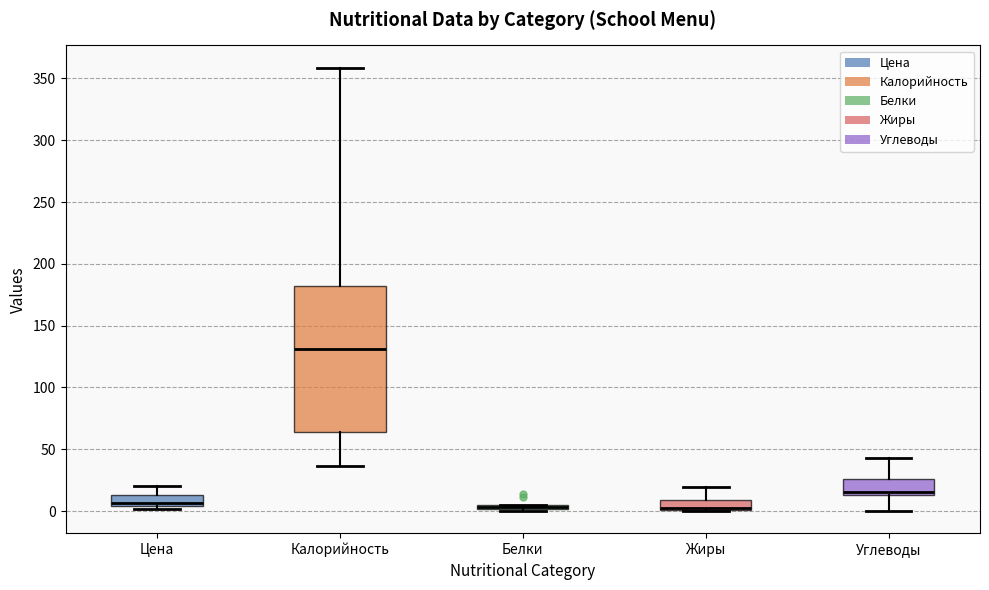

Where is the lower edge of the box for Белки on the y-axis? The values are not printed on the chart, so give them approximately, as read against the axis.

0